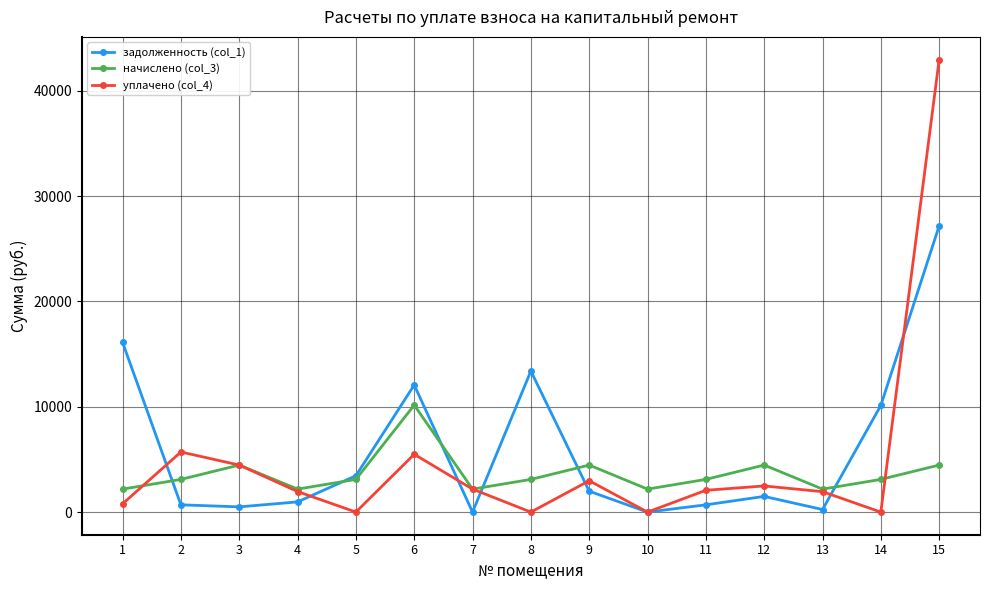

What is the maximum value shown in the chart?

42958.6